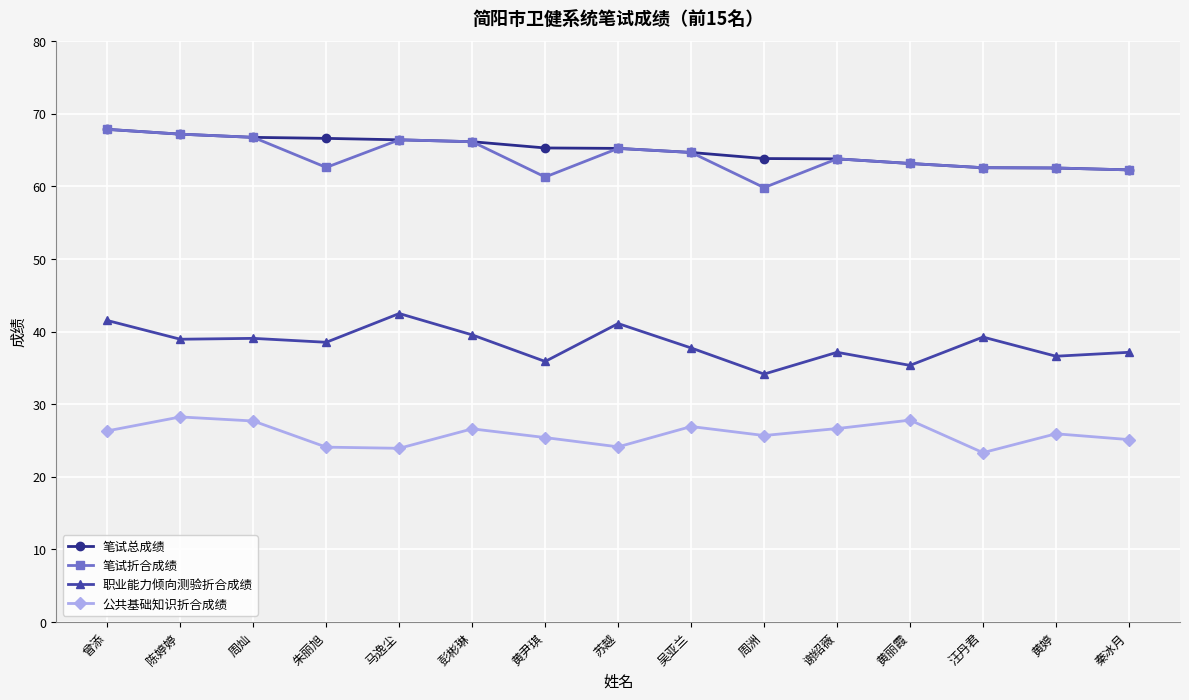

What is the value of the 职业能力倾向测验折合成绩 point at the 2nd from the left?

38.9